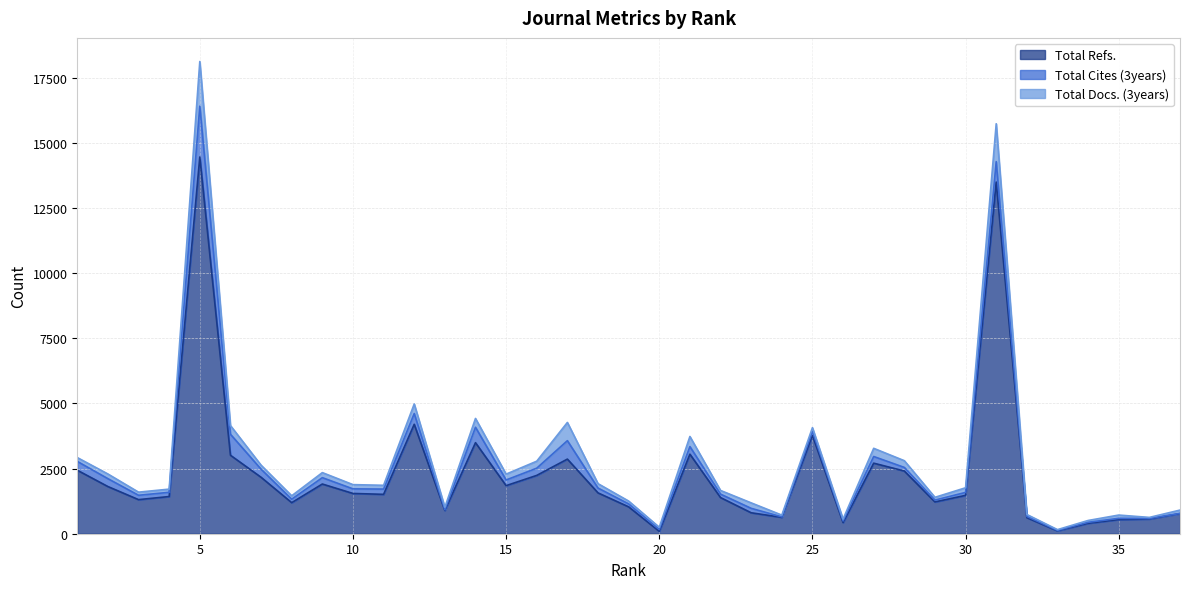

True or false: Total Cites (3years) and Total Refs. cross at least once.

False